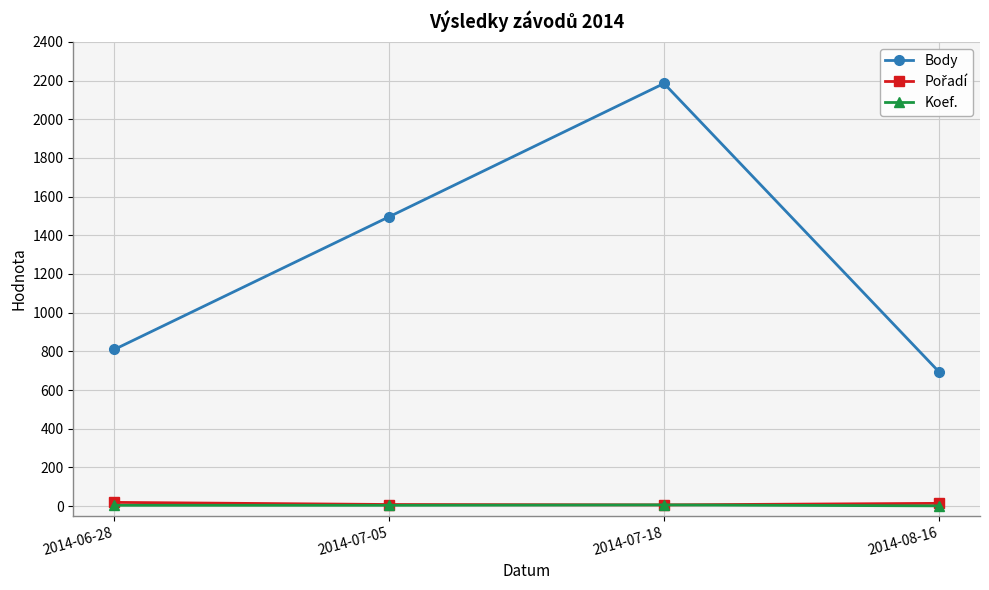

True or false: Body has more than 0 points higher than both neighbors.

True